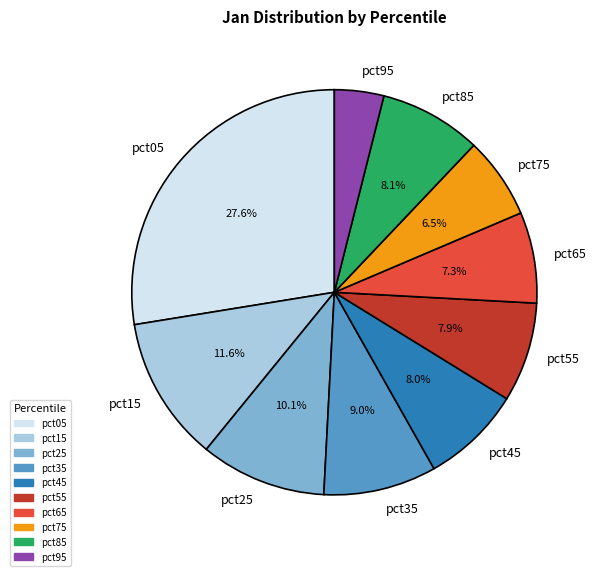

Is the sum of pct65 and pct05 greater than half?

No